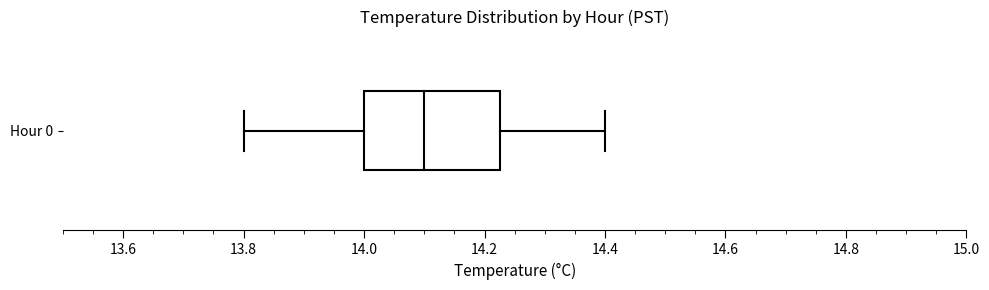

Transcribe this box plot: give where the median line is, the range the box spans, and where the two whiskers end, as read against the x-axis. The values are not printed on the chart, so give them approximately, as read against the axis.

median 14.10, box 14.00 to 14.22, whiskers 13.80 to 14.40